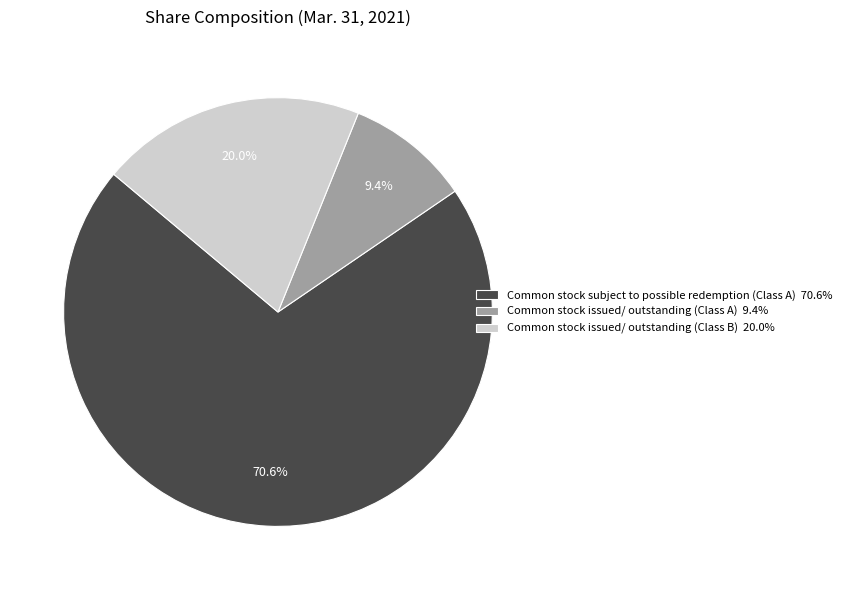

Does Common stock subject to possible redemption (Class A) 70.6% account for over 50% of the chart?

Yes